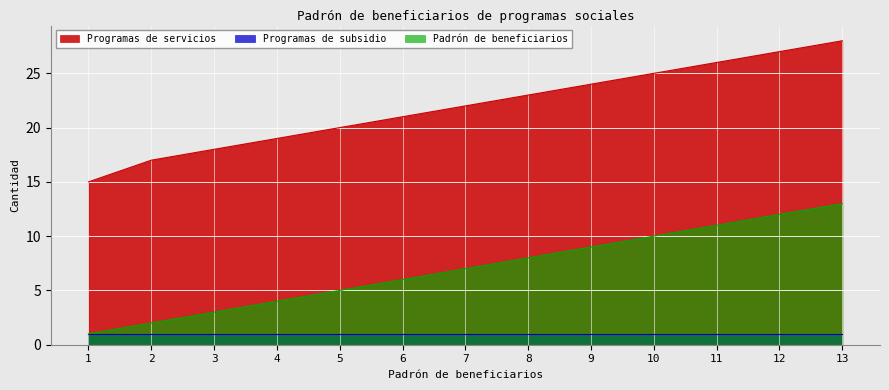

At which category does the chart reach its minimum across all series?

1